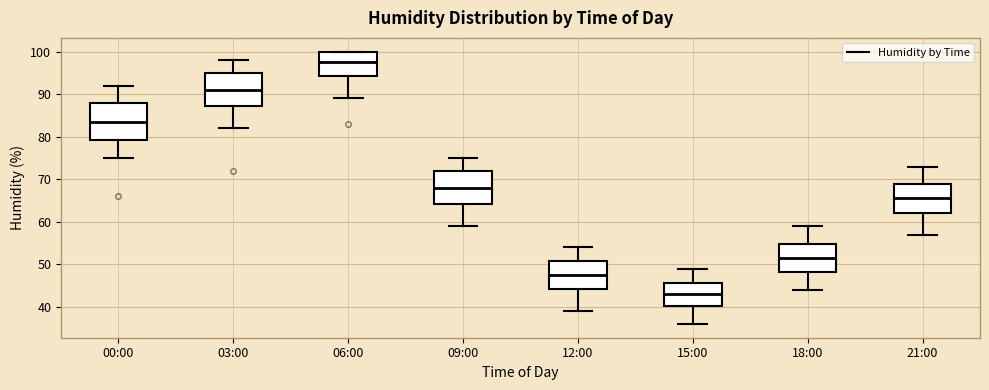

Which box's median line is the lowest?

15:00